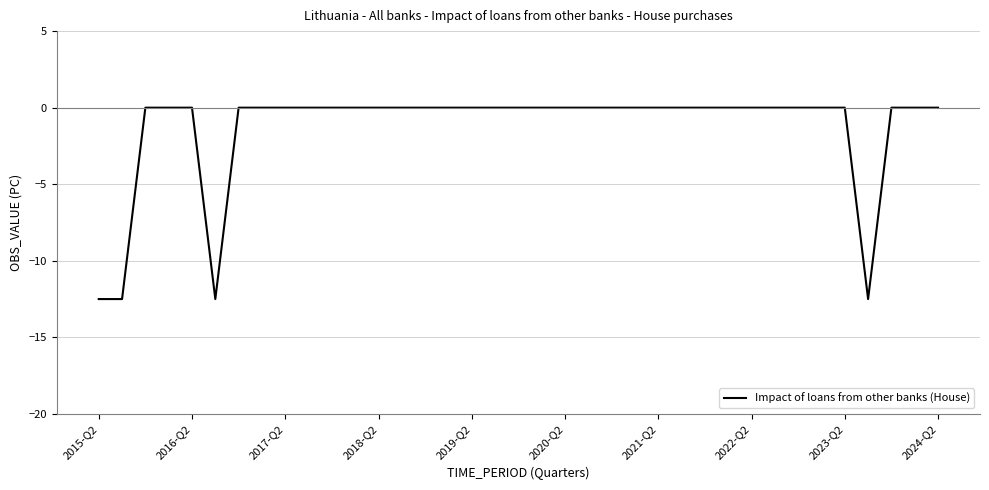

What is the sum of all values?

-50.0